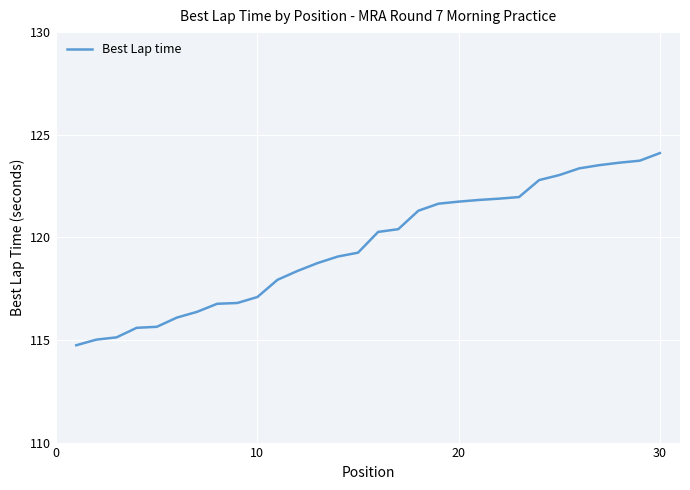

What is the smallest value displayed?

114.7